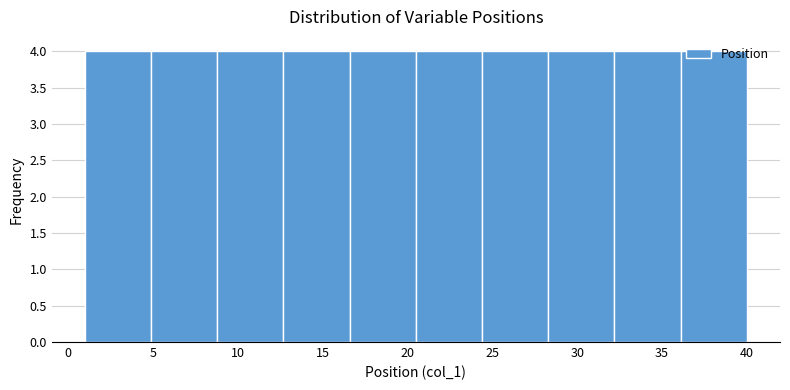

Reading left to right, transcribe this chart: for each bar, give the range it covers on the x-axis and its height. Neither the bar edges nor the heights are printed on the chart, so give them approximately, as read against the axes.

1.0 to 4.9: 4
4.9 to 8.8: 4
8.8 to 12.7: 4
12.7 to 16.6: 4
16.6 to 20.5: 4
20.5 to 24.4: 4
24.4 to 28.3: 4
28.3 to 32.2: 4
32.2 to 36.1: 4
36.1 to 40.0: 4